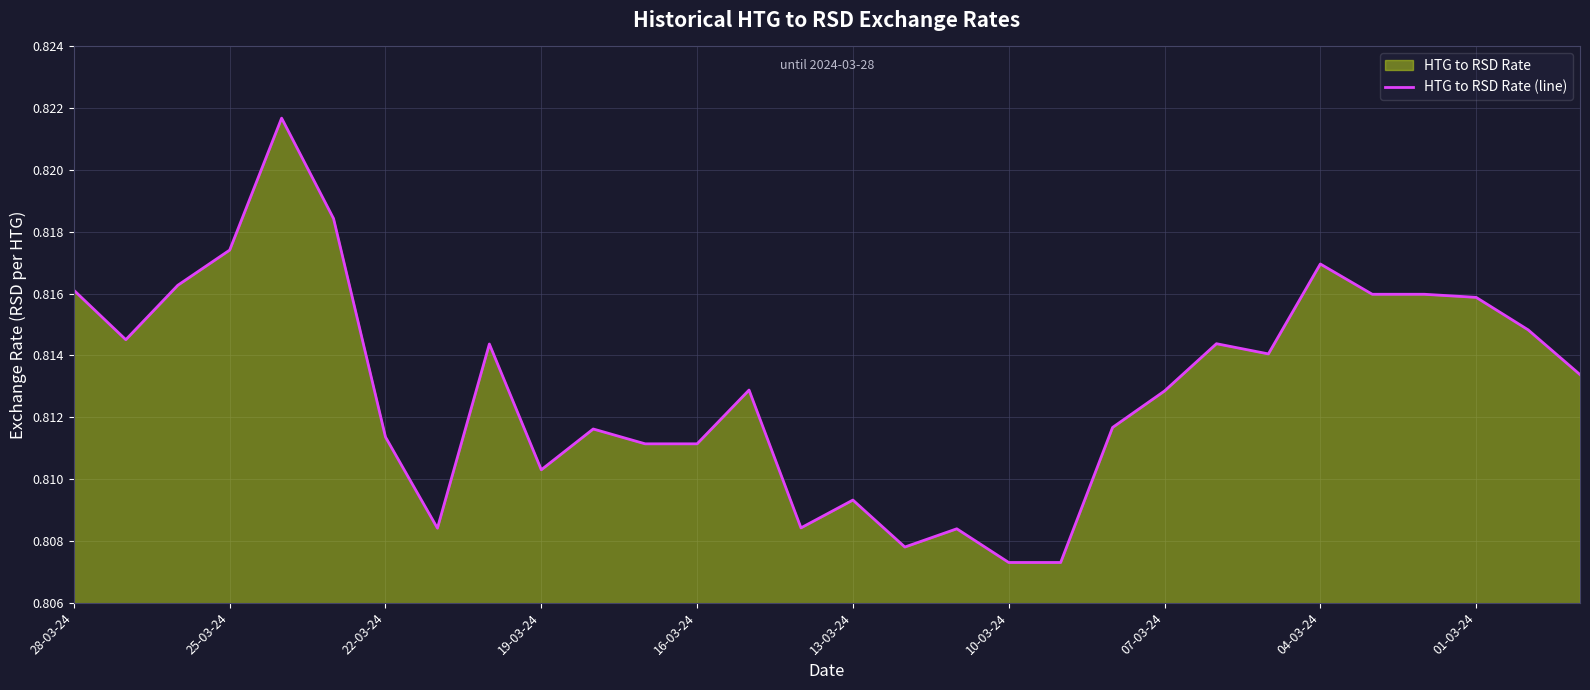

Between 14 and 29, which is larger?

29